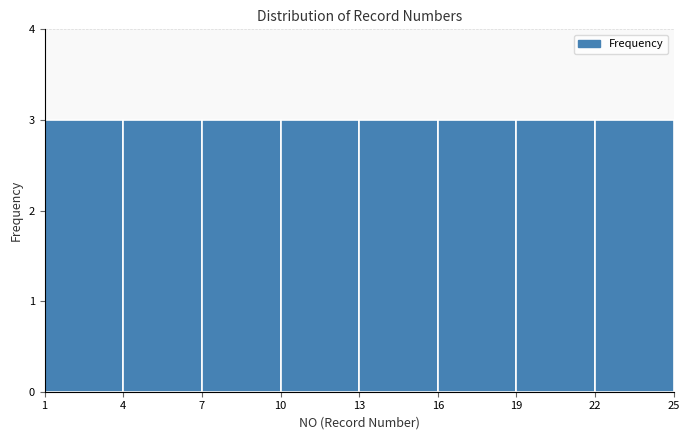

Reading left to right, transcribe this chart: for each bar, give the range it covers on the x-axis and its height. The values are not printed on the chart, so give them approximately, as read against the axis.

1 to 4: 3
4 to 7: 3
7 to 10: 3
10 to 13: 3
13 to 16: 3
16 to 19: 3
19 to 22: 3
22 to 25: 3